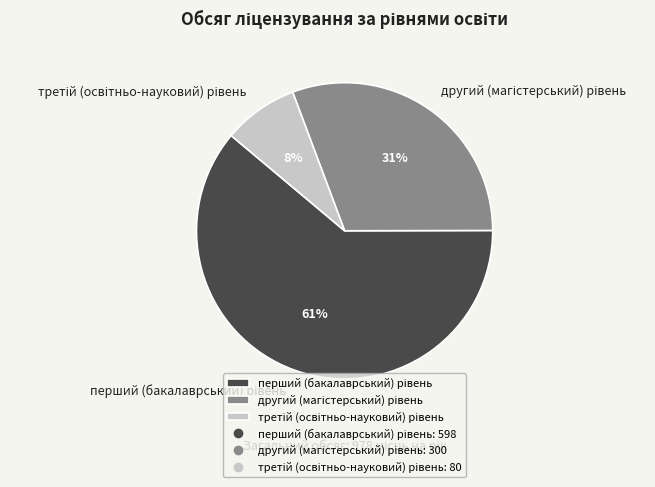

To the nearest percent, what is the average slice percentage?

33%